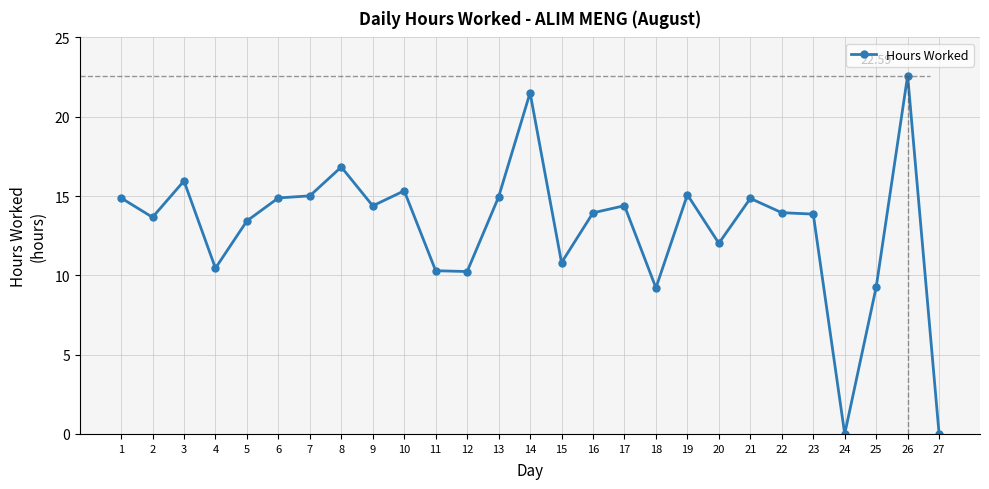

True or false: the data shows 13.9 at 23.

True